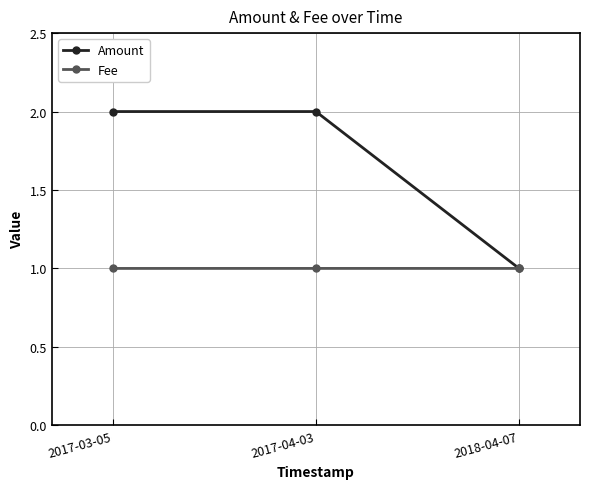

What is the total value across all series at 2017-03-05?

3.0